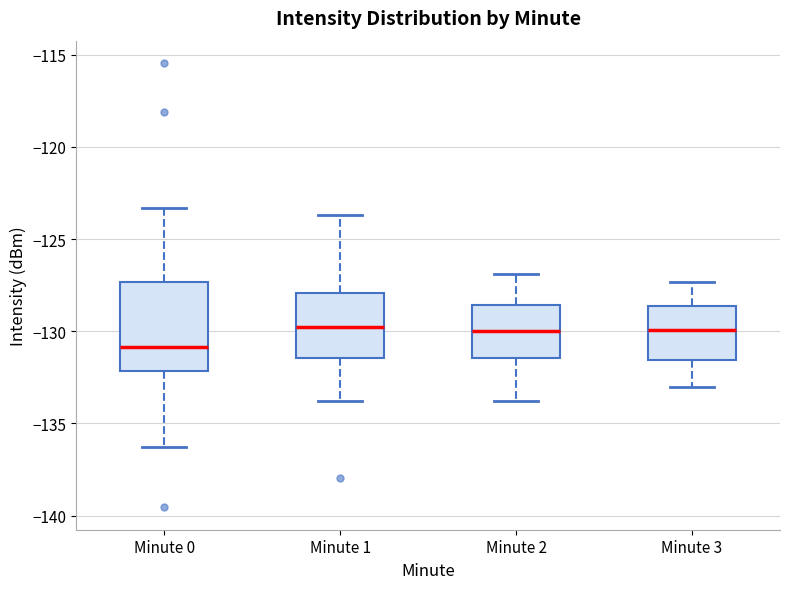

Reading left to right, read every box against the y-axis: the position of its median line, the range the box covers, and the ends of its whiskers. The values are not printed on the chart, so give them approximately, as read against the axis.

Minute 0: median -131.0, box -132.0 to -127.5, whiskers -136.5 to -123.5
Minute 1: median -130.0, box -131.5 to -128.0, whiskers -134.0 to -123.5
Minute 2: median -130.0, box -131.5 to -128.5, whiskers -134.0 to -127.0
Minute 3: median -130.0, box -131.5 to -128.5, whiskers -133.0 to -127.5